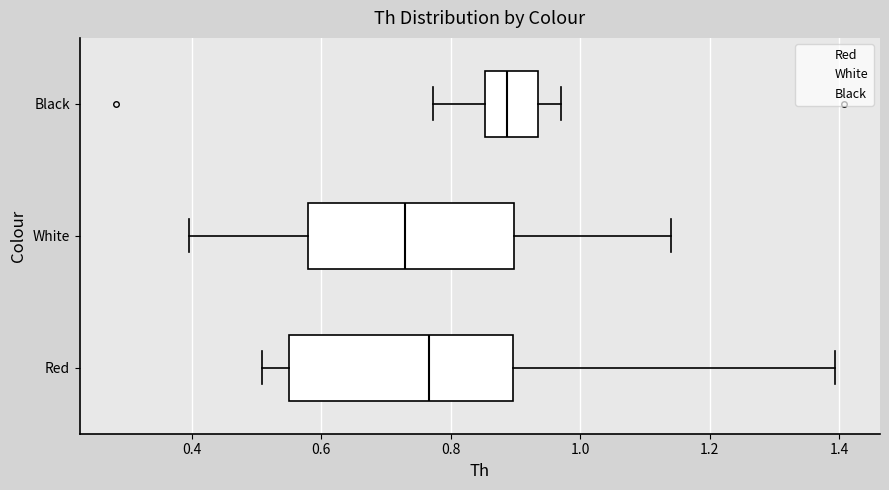

Reading bottom to top, read every box against the x-axis: the position of its median line, the range the box covers, and the ends of its whiskers. The values are not printed on the chart, so give them approximately, as read against the axis.

Red: median 0.76, box 0.56 to 0.90, whiskers 0.50 to 1.40
White: median 0.72, box 0.58 to 0.90, whiskers 0.40 to 1.14
Black: median 0.88, box 0.86 to 0.94, whiskers 0.78 to 0.98